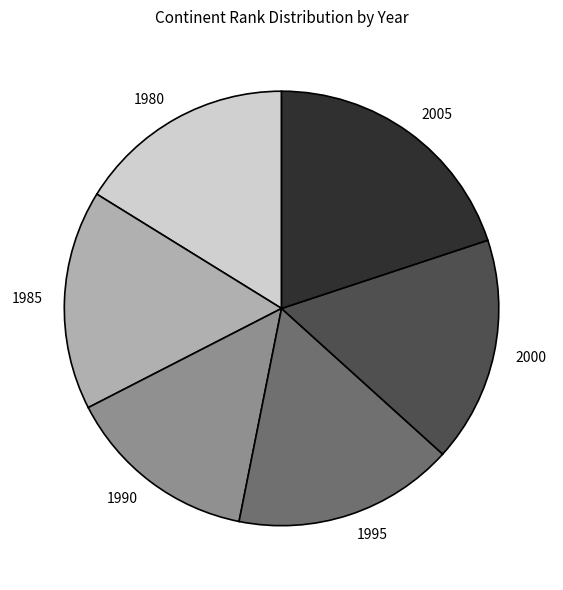

Which slice is the smallest?

1990